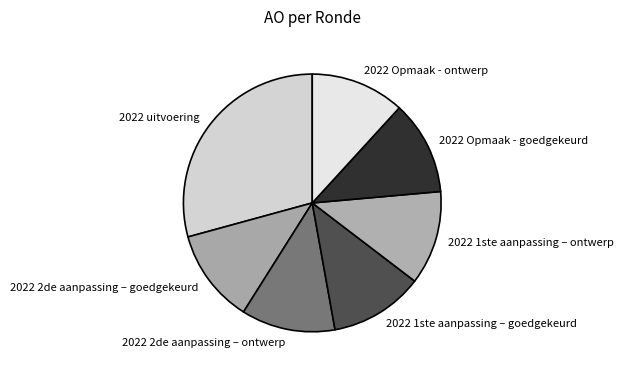

What is the largest slice in the pie chart?

2022 uitvoering